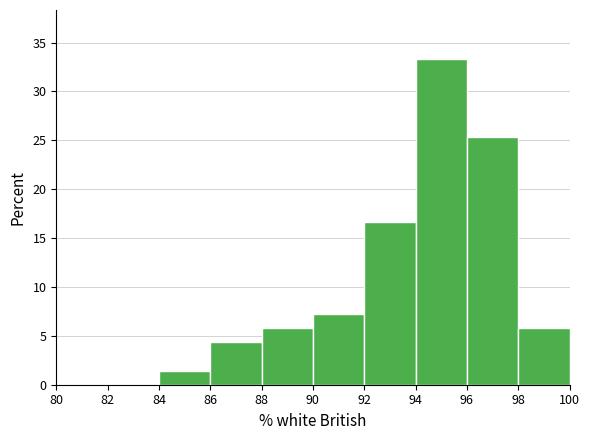

Reading left to right, list every bar in this chart as the range it spans on the x-axis followed by its height. The values are not printed on the chart, so give them approximately, as read against the axis.

80 to 82: 0
82 to 84: 0
84 to 86: 1.5
86 to 88: 4.5
88 to 90: 6.0
90 to 92: 7.0
92 to 94: 16.5
94 to 96: 33.5
96 to 98: 25.5
98 to 100: 6.0